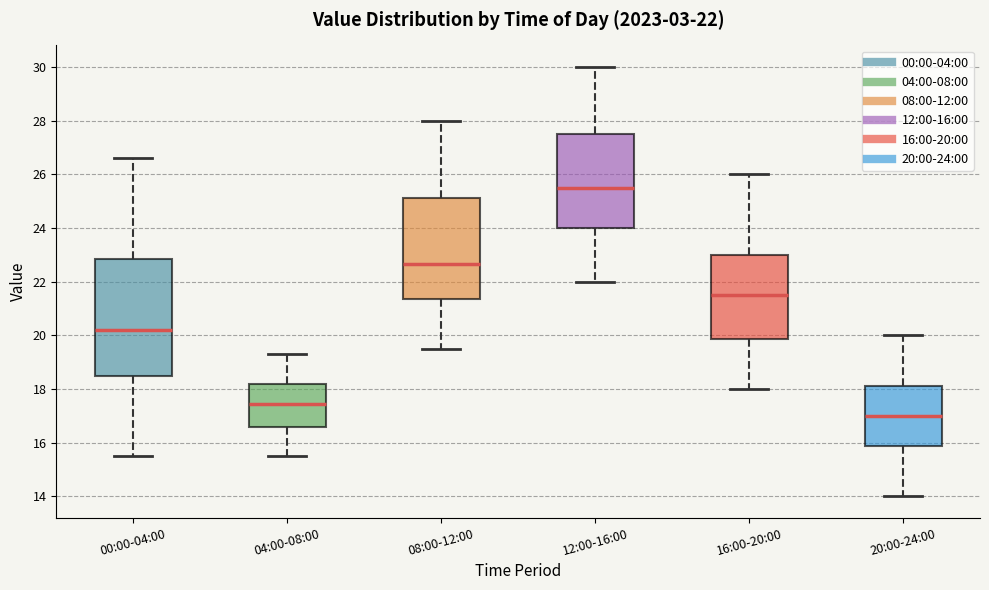

Which box is the tallest, from its lower edge to its upper edge?

00:00-04:00